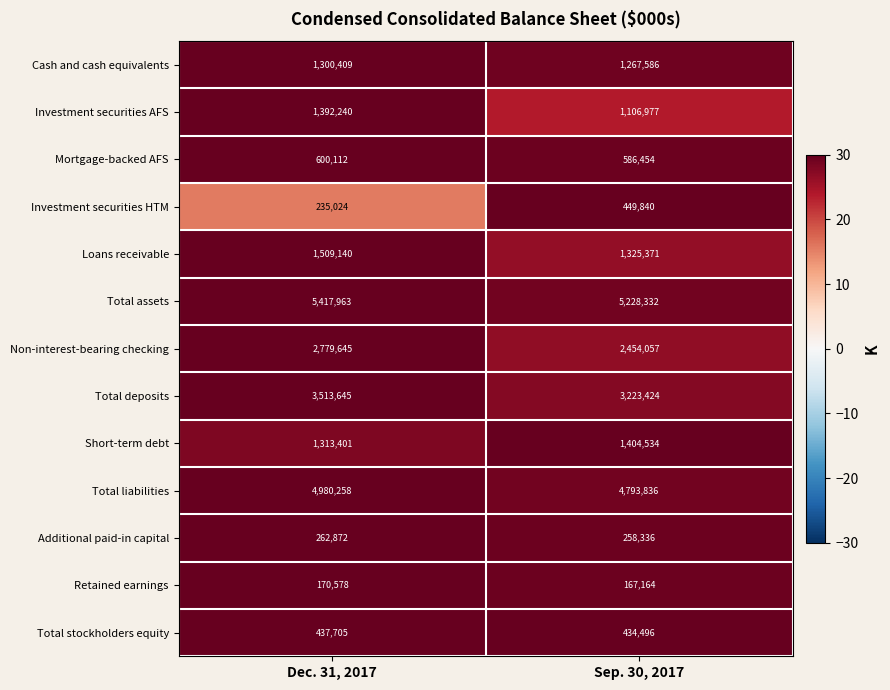

What is the approximate value of Short-term debt at Dec. 31, 2017?

1313401